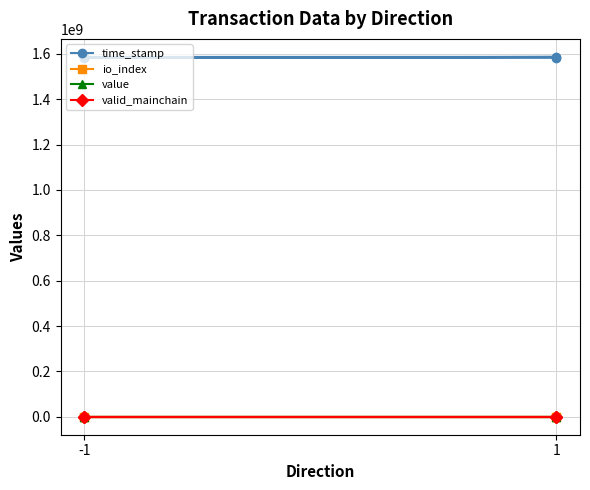

List the series in order of their peak value, lowest first.

valid_mainchain, io_index, value, time_stamp